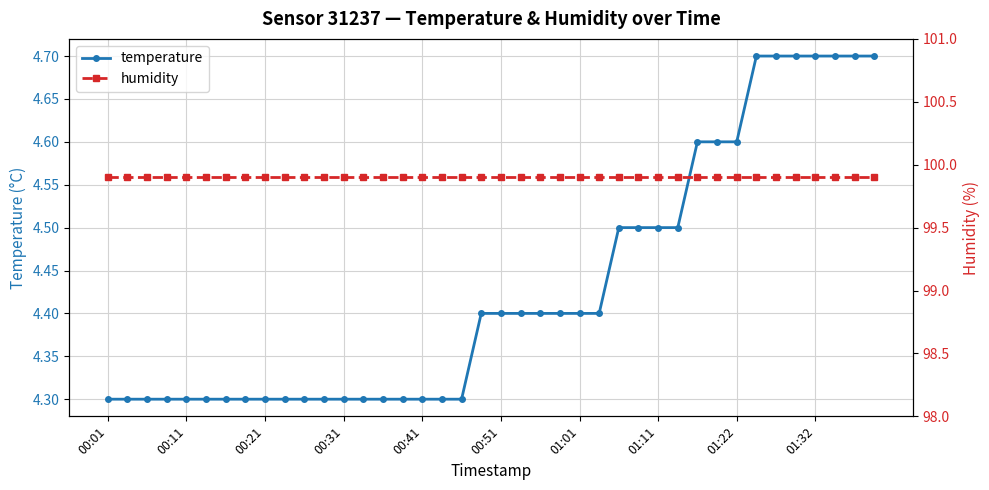

The value of temperature at 00:21 is 2.3. True or false?

False